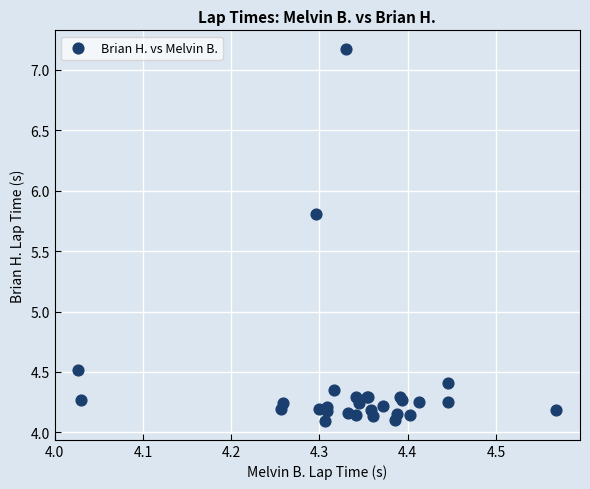

What Y value in the scatter plot is closest to 5?

4.5